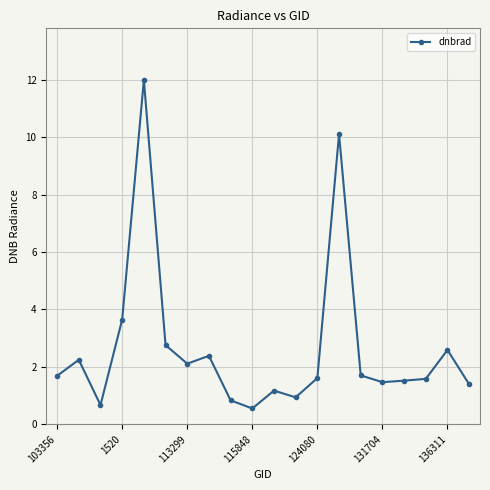

What is the value of the 14th point from the left?

10.1